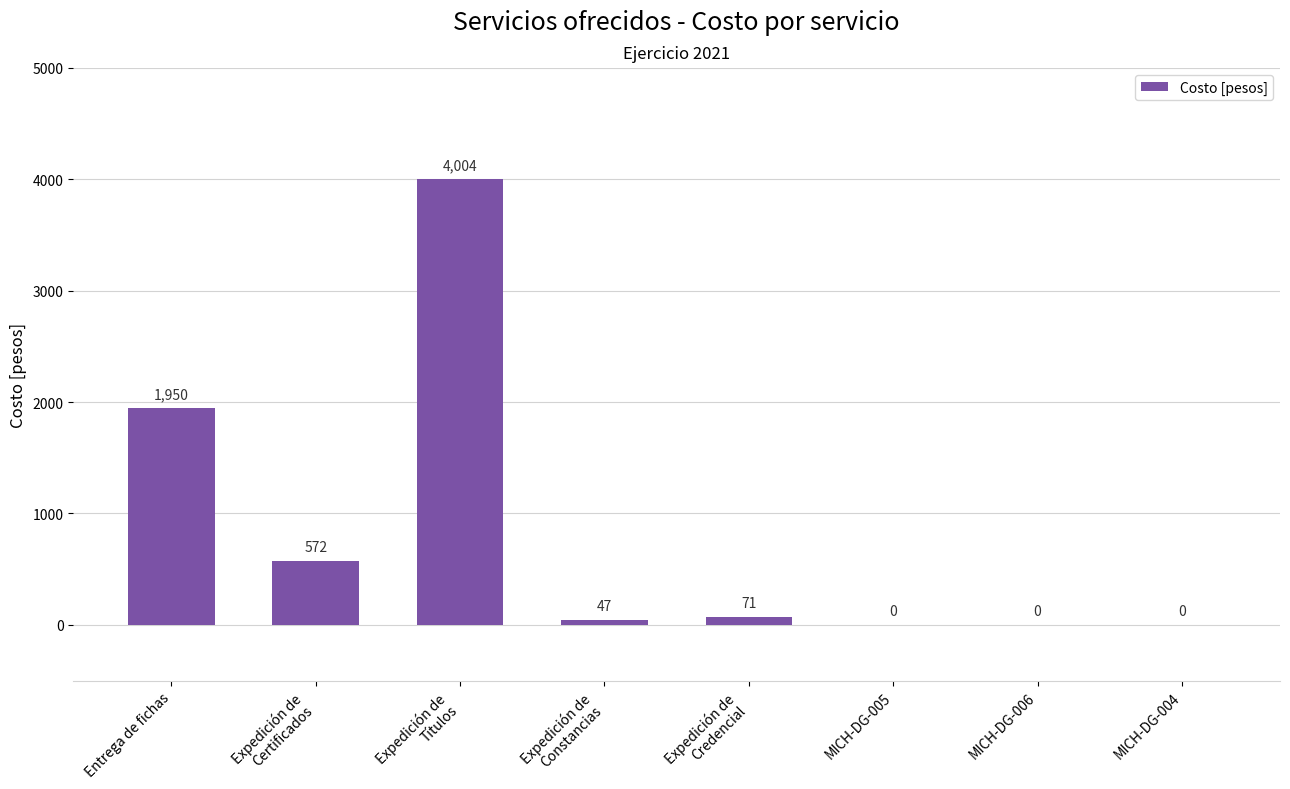

What is the approximate value at Entrega de fichas?

1950